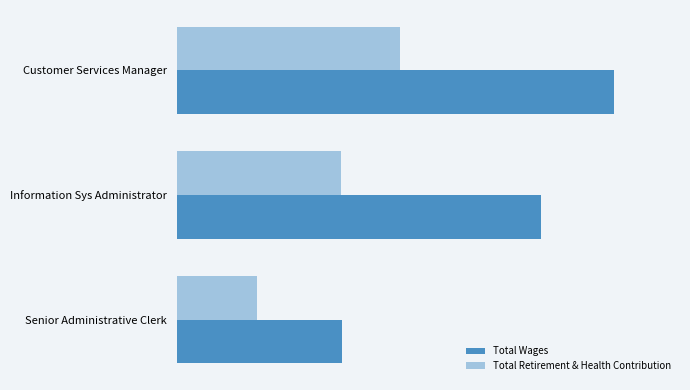

Where is Total Retirement & Health Contribution nearest to the value 56233?

Information Sys Administrator